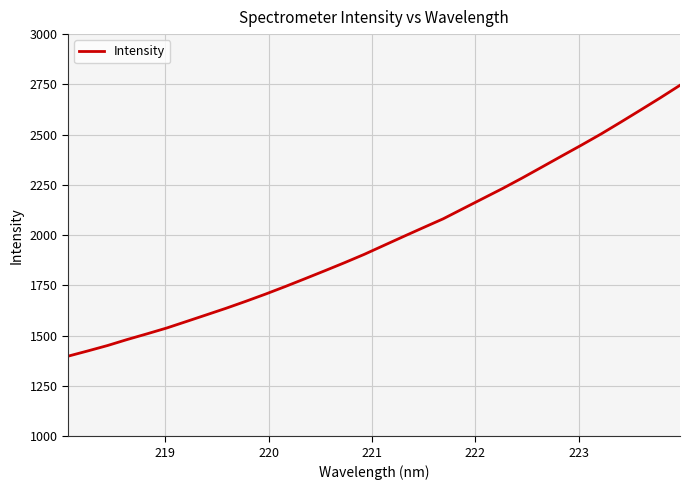

What is the maximum value shown in the chart?

2745.6